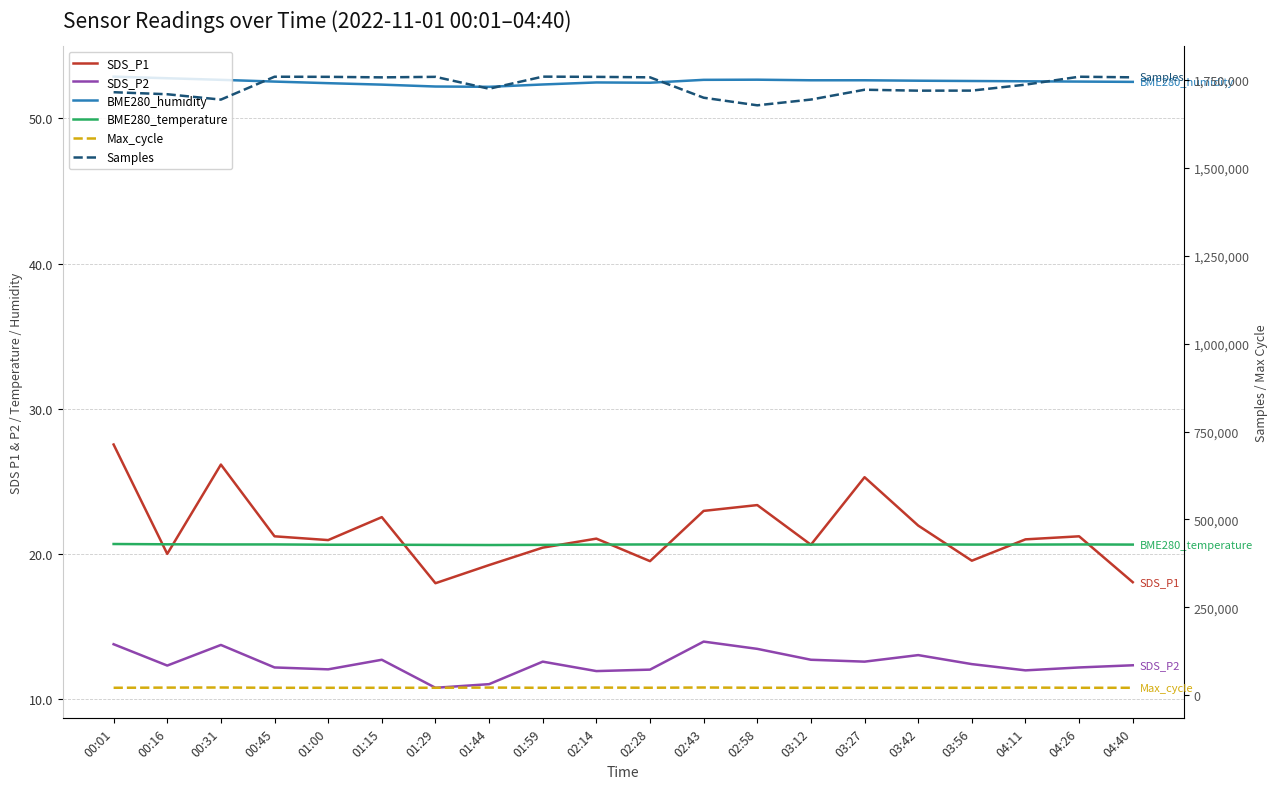

What is the difference between the maximum and minimum values in the BME280_humidity series?

0.7